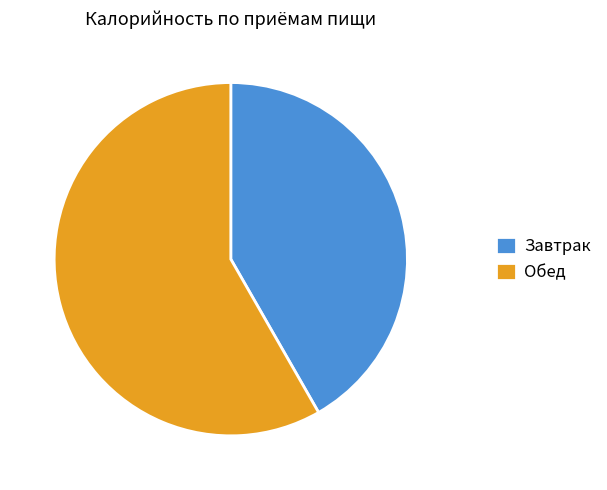

The Обед slice represents 58% of the pie. True or false?

True